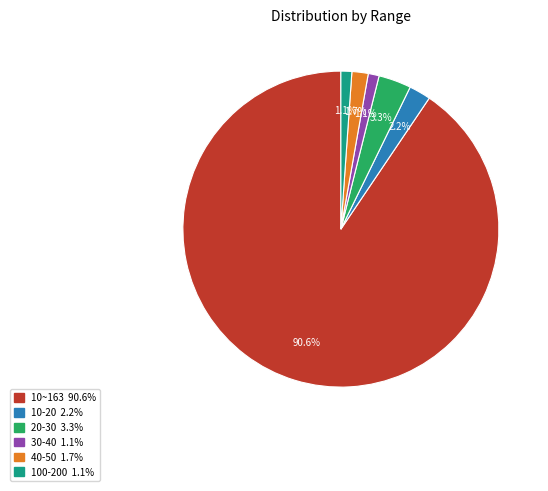

To the nearest percent, what is the difference between the largest and smallest slice percentages?

89%